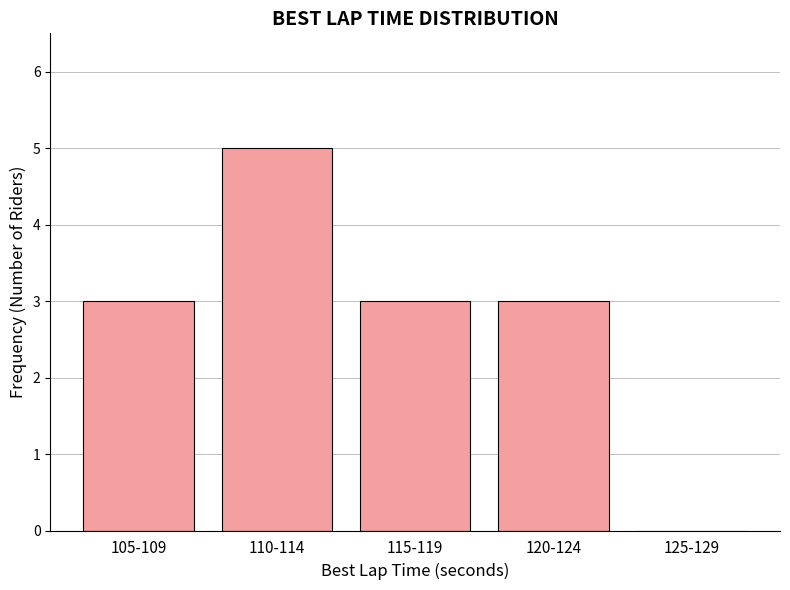

Reading left to right, what are all the values shown in this chart?

105-109=3	110-114=5	115-119=3	120-124=3	125-129=0